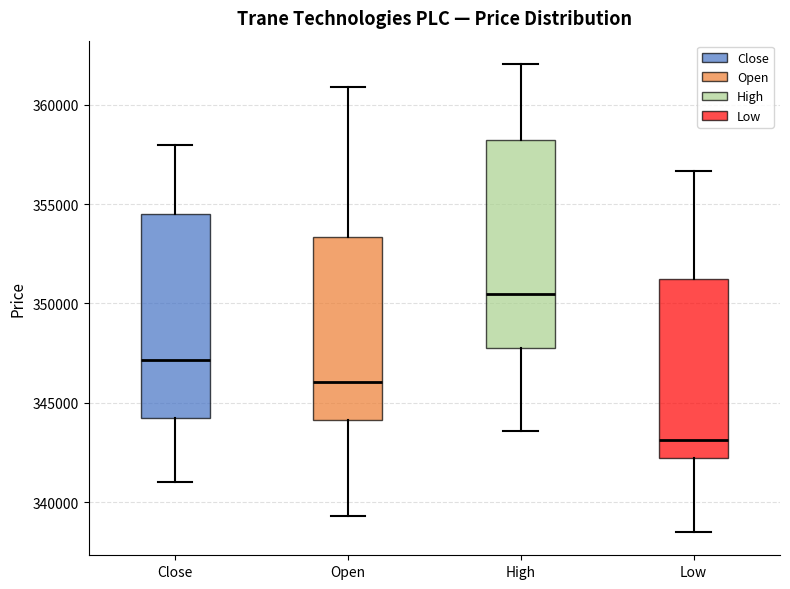

Reading left to right, read every box against the y-axis: the position of its median line, the range the box covers, and the ends of its whiskers. The values are not printed on the chart, so give them approximately, as read against the axis.

Close: median 347000, box 344000 to 354500, whiskers 341000 to 358000
Open: median 346000, box 344000 to 353500, whiskers 339500 to 361000
High: median 350500, box 348000 to 358000, whiskers 343500 to 362000
Low: median 343000, box 342500 to 351500, whiskers 338500 to 356500